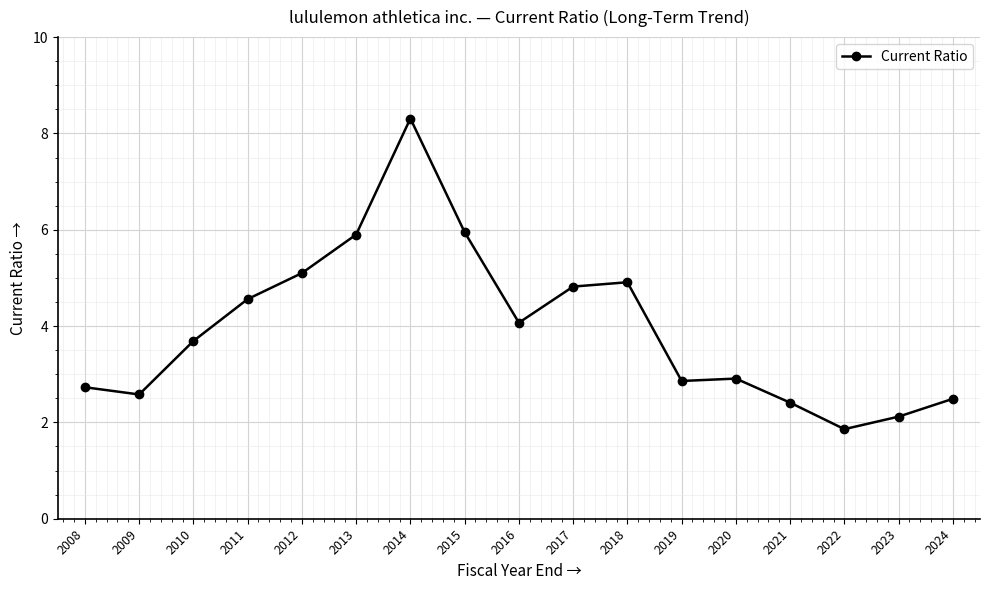

The value at 2022 is 1.9. True or false?

True